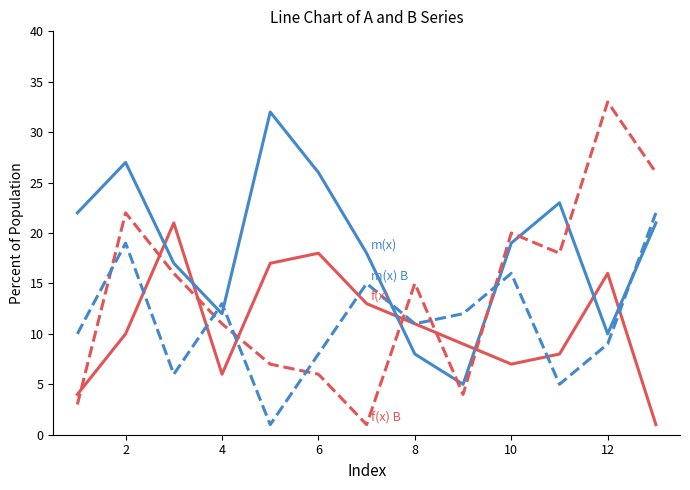

How many categories are shown in the chart?

13